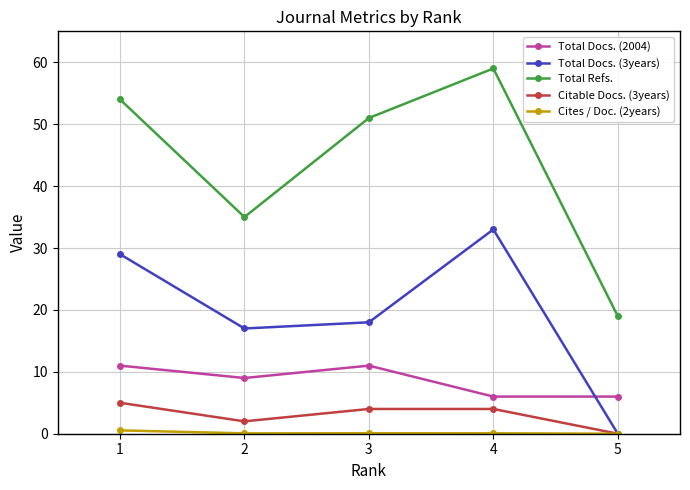

How many interior local peaks does the Total Docs. (2004) series have?

1